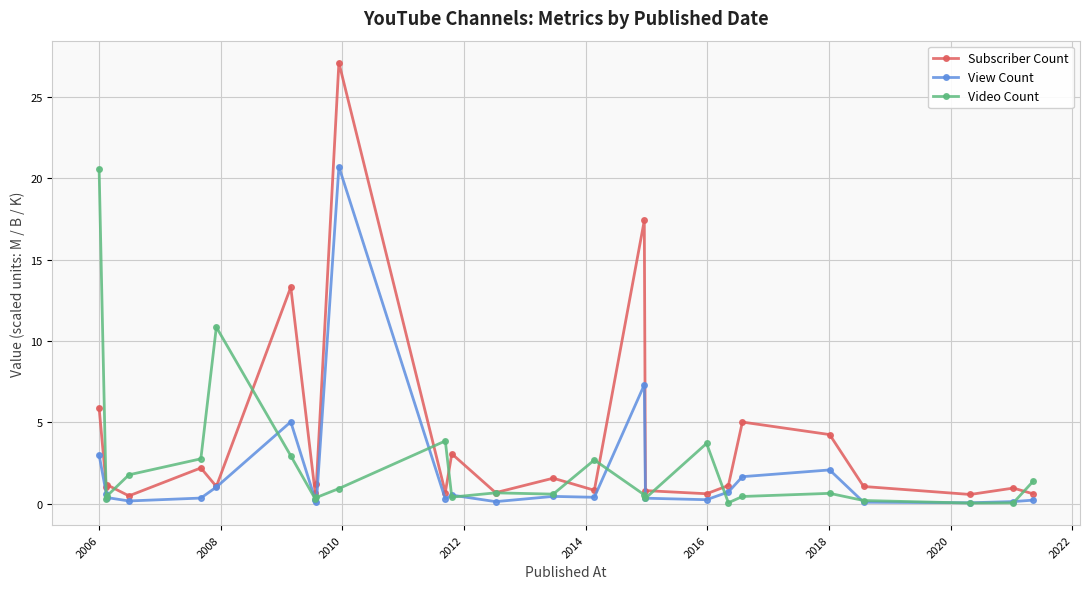

Which series has the largest total across all categories?

Subscriber Count